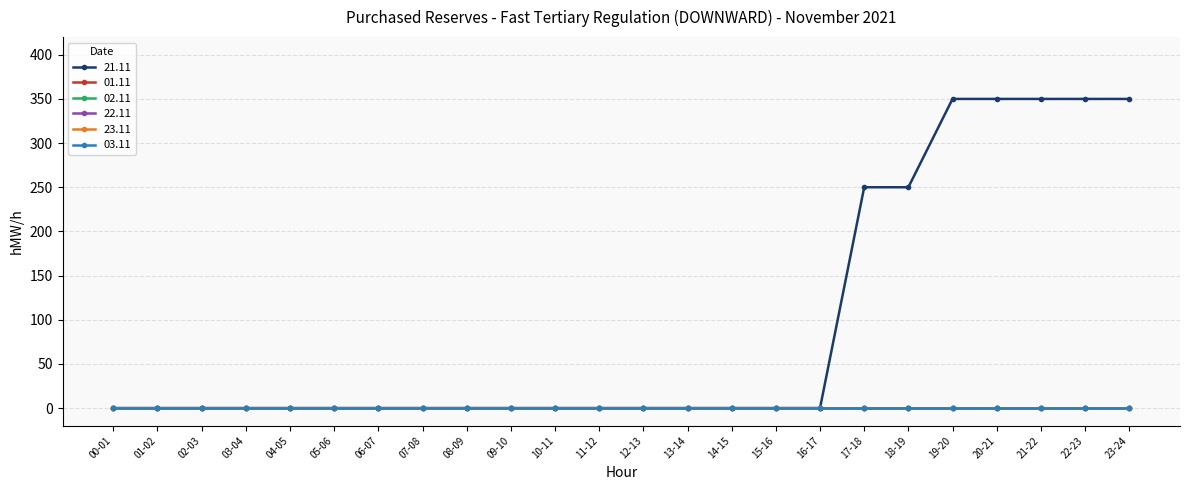

At which category does the chart reach its minimum across all series?

00-01